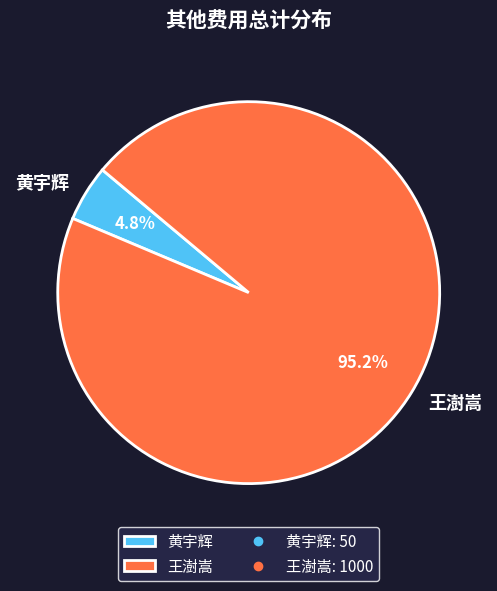

Rank the categories by value from lowest to highest.

黄宇辉, 王澍嵩